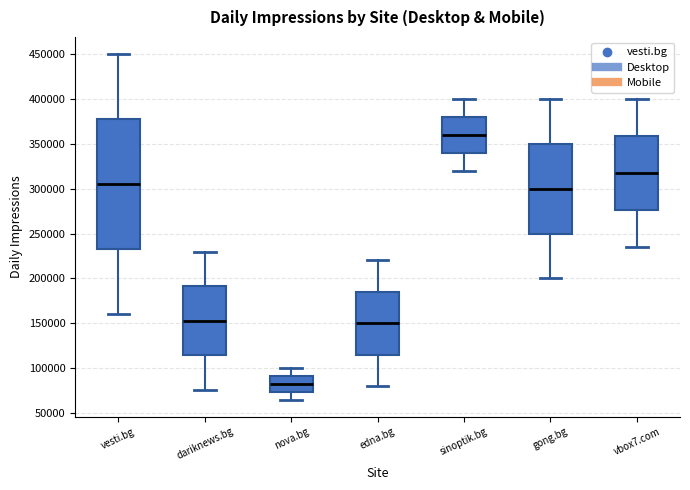

Comparing the boxes themselves (not the whiskers), which one is the tallest?

vesti.bg